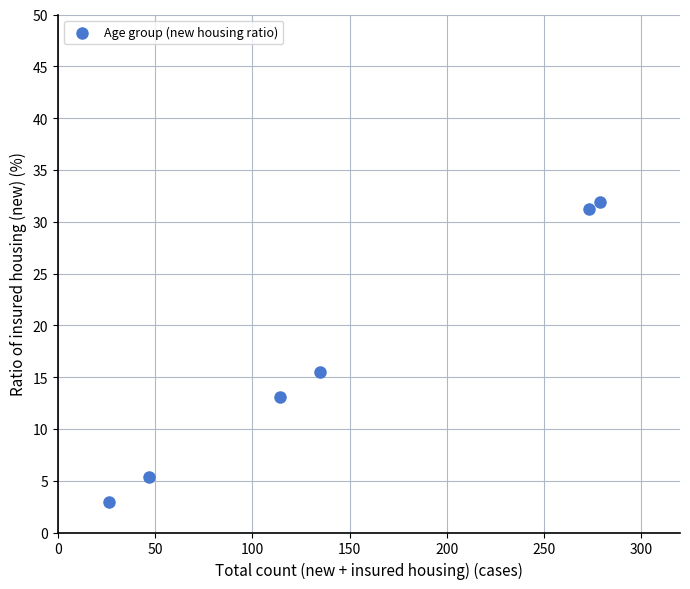

What Y value in the scatter plot is closest to 17?

15.4